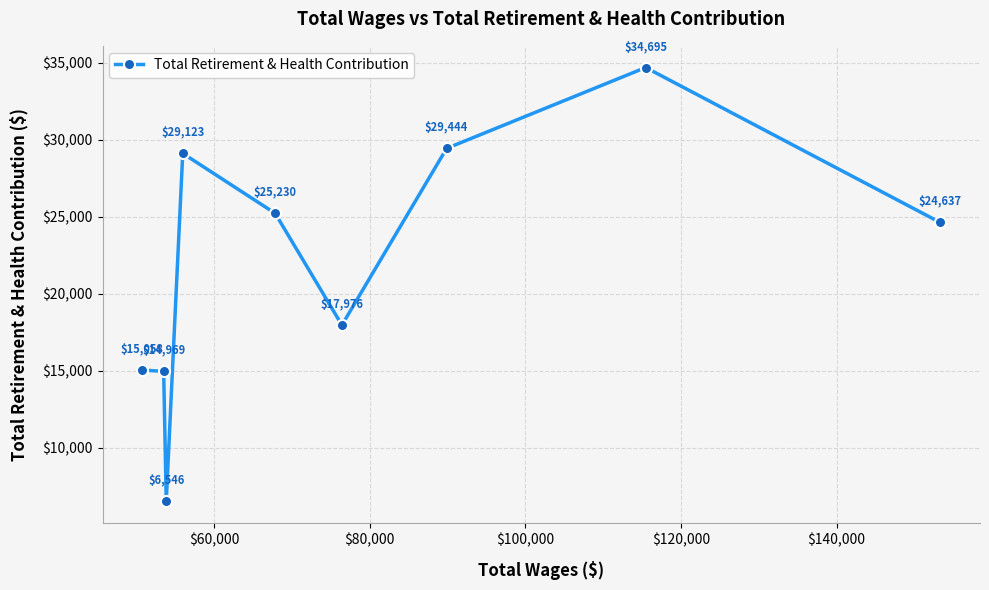

What is the minimum value shown in the chart?

6546